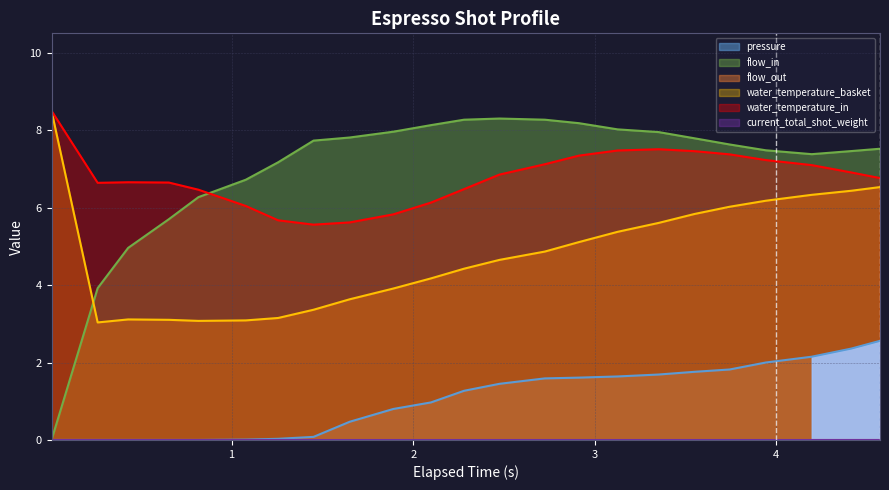

True or false: water_temperature_basket and pressure intersect in this chart.

False